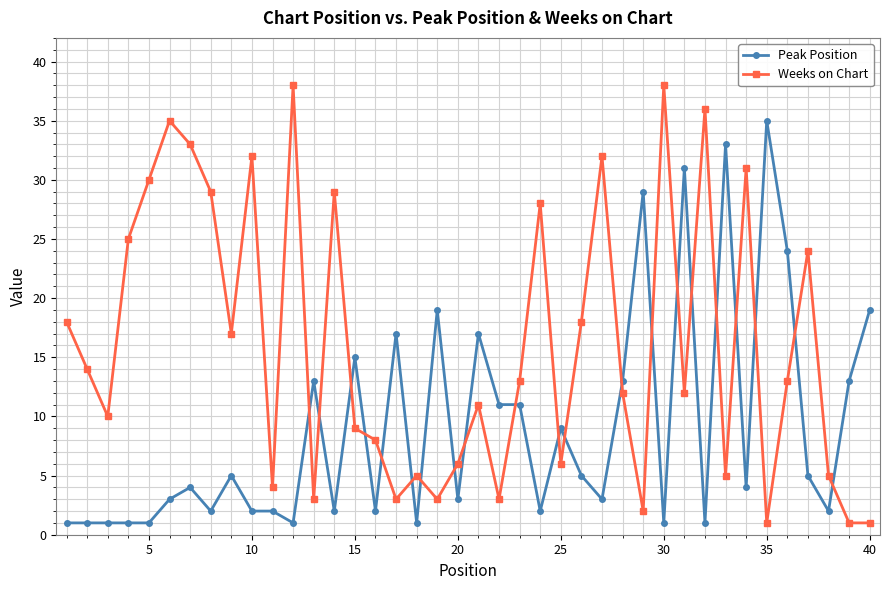

In Weeks on Chart, how many points are higher than both neighbors (excluding endpoints)?

12